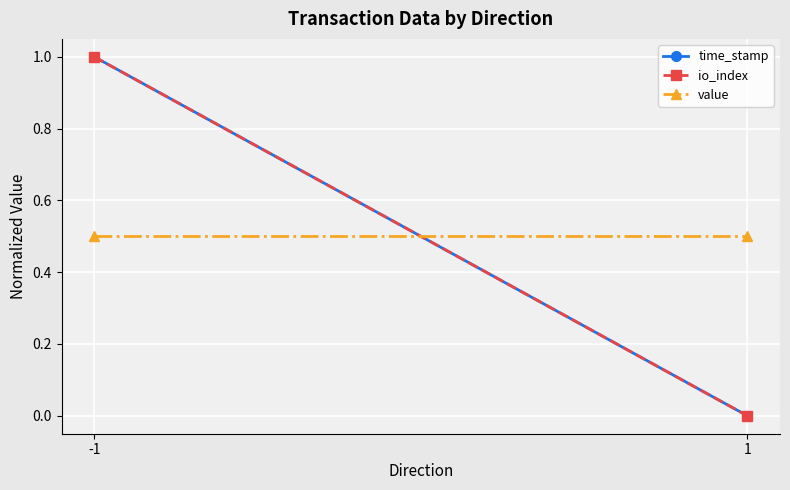

Which has a higher value, -1 or 1?

-1